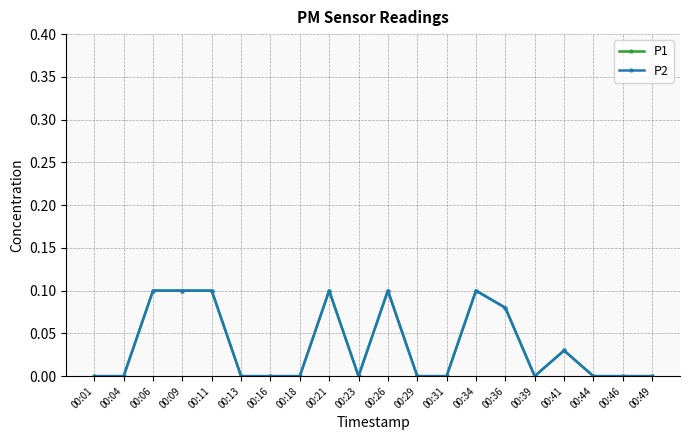

Is this an area chart (filled region under the line)?

No